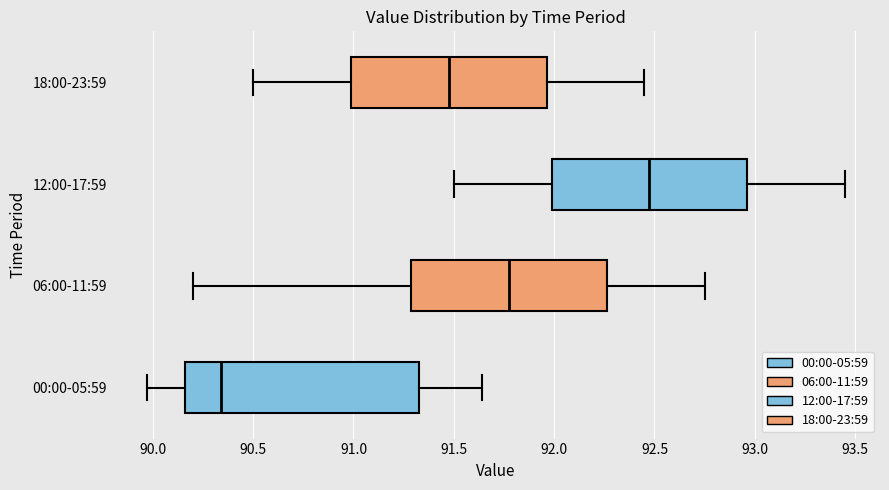

Which box has the furthest to the right median line?

12:00-17:59